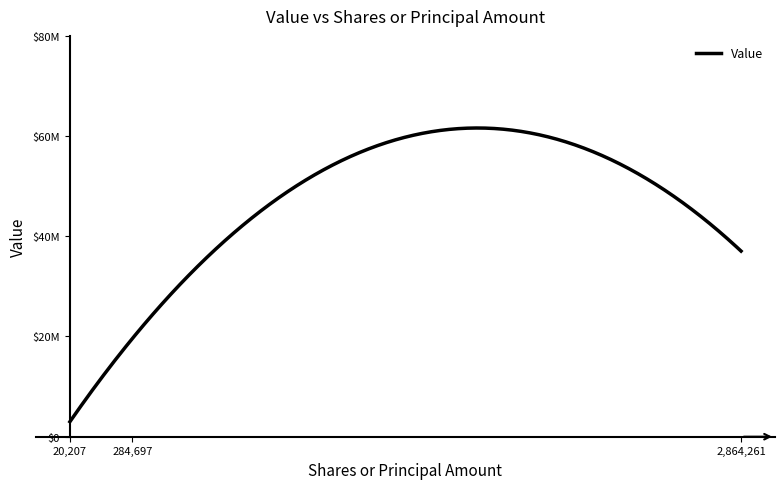

Does the chart have visible grid lines?

No